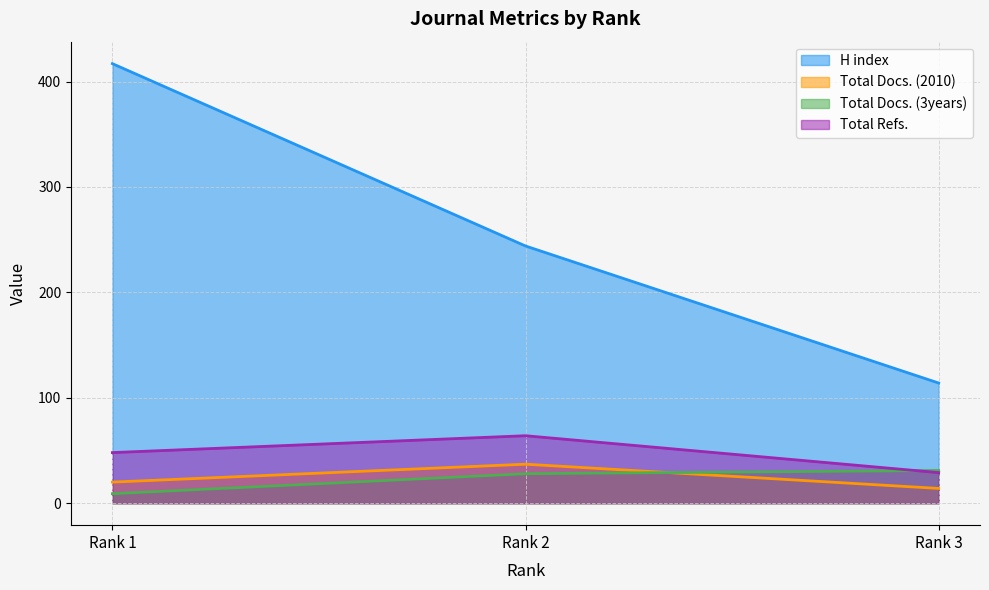

What are all the series names shown in the legend?

H index, Total Docs. (2010), Total Docs. (3years), Total Refs.